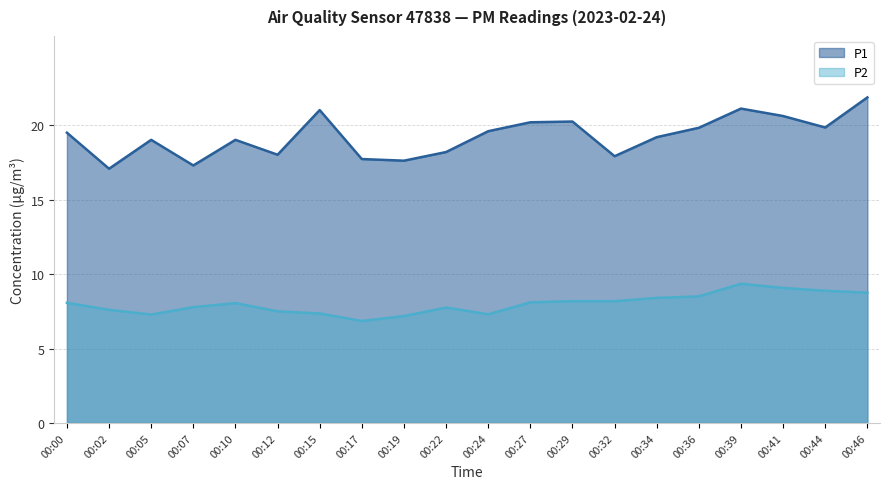

What is the difference between the second highest and minimum values in the P1 series?

4.0